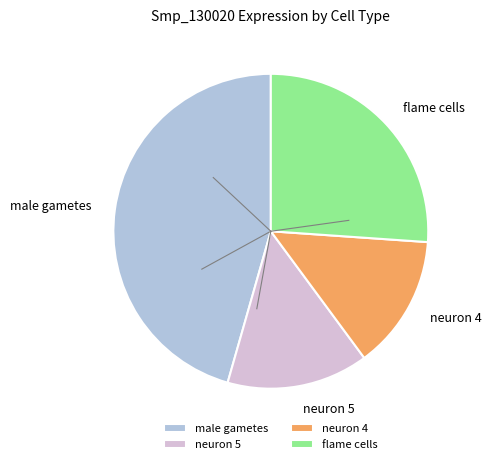

Is neuron 5 the majority of the pie?

No